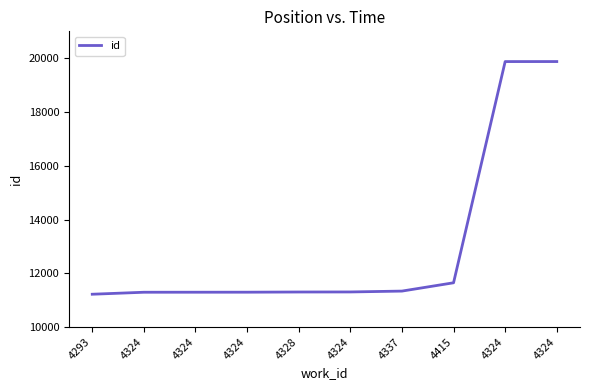

Between 4324 and 4337, which is larger?

4337